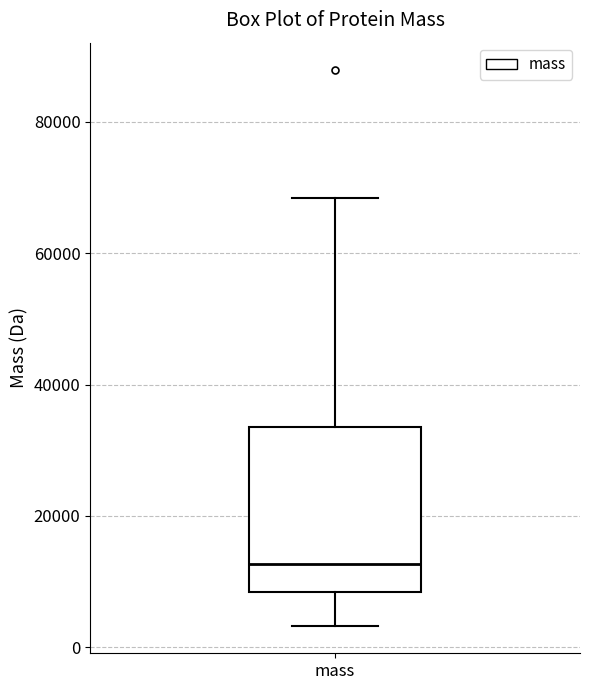

Read this box plot against the y-axis: the position of the median line, the range covered by the box, and the ends of both whiskers. The values are not printed on the chart, so give them approximately, as read against the axis.

median 12000, box 8000 to 34000, whiskers 4000 to 68000